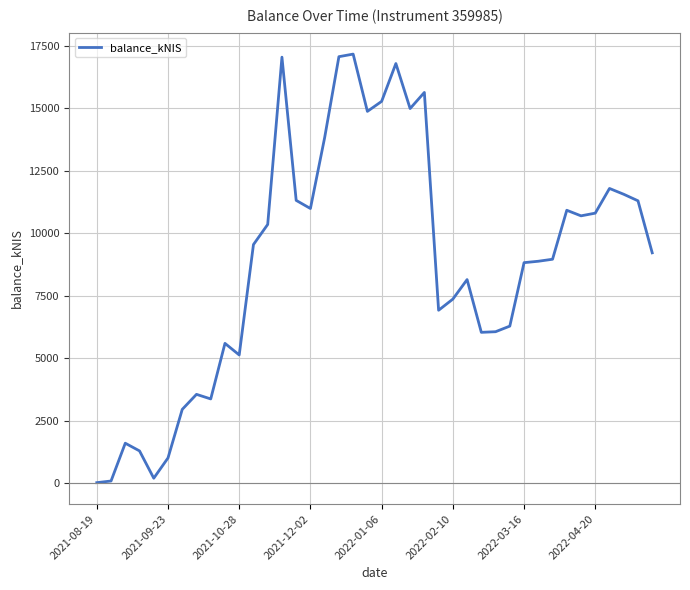

Does the chart display data point markers on the line(s)?

No